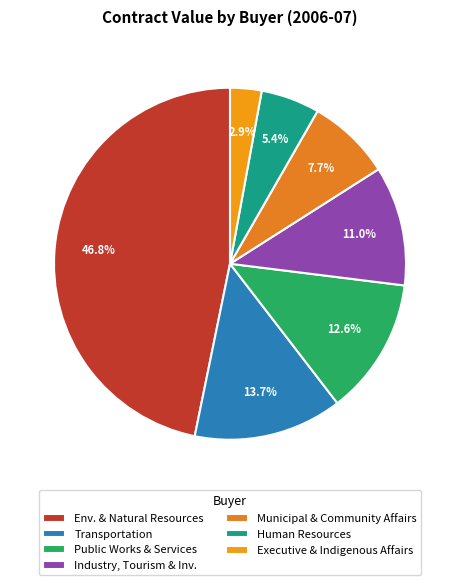

Which slice is the smallest?

Executive & Indigenous Affairs